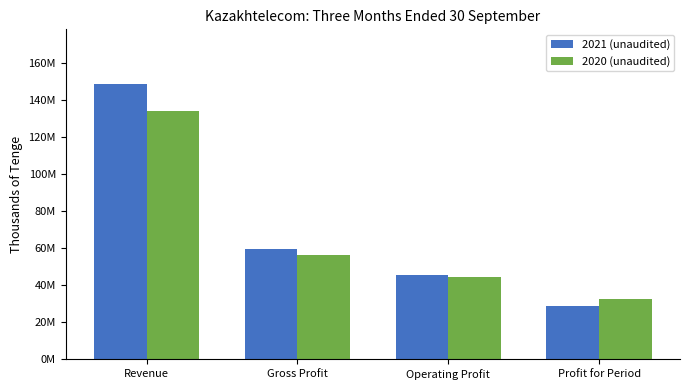

At which category is the sum across all series the highest?

Revenue